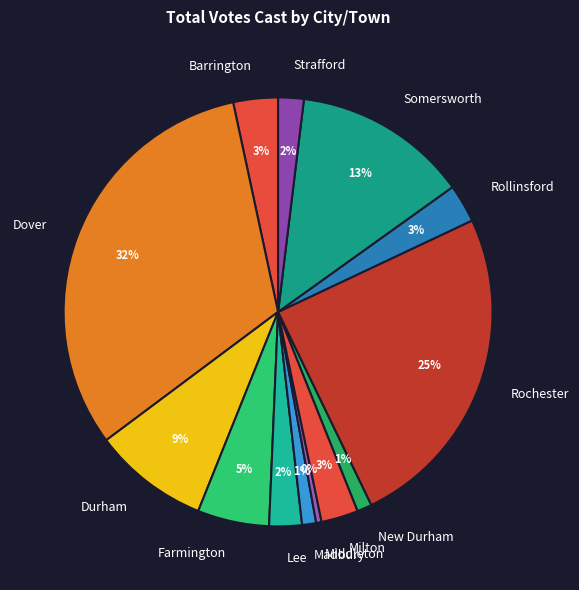

Between Dover and Durham, which is larger?

Dover